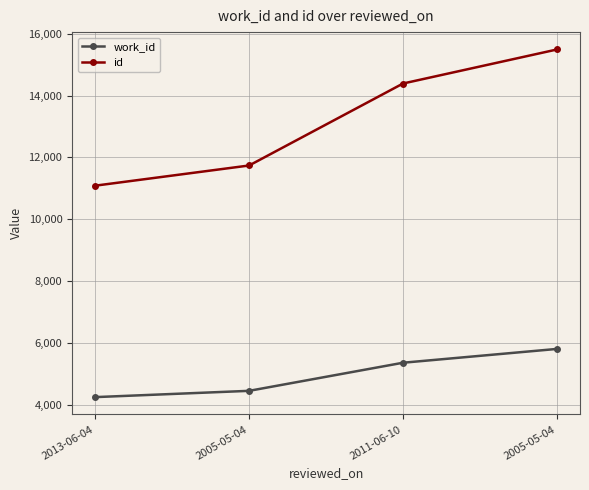

At which label does id reach its peak?

2005-05-04